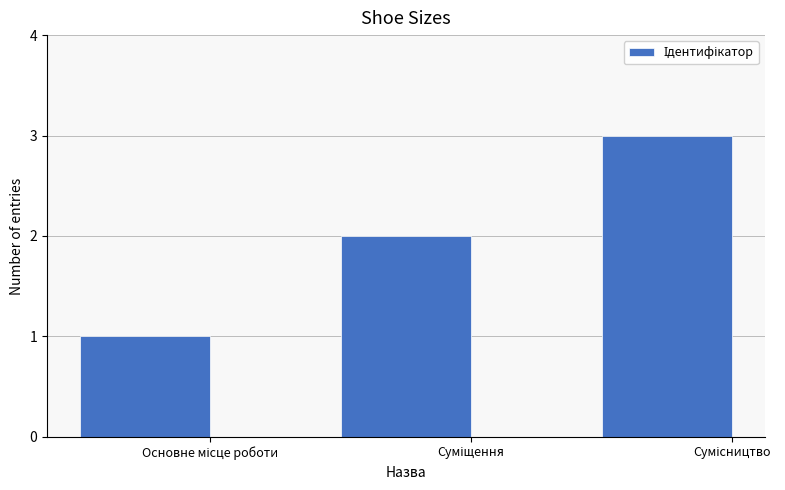

Count the number of categories in the chart.

3